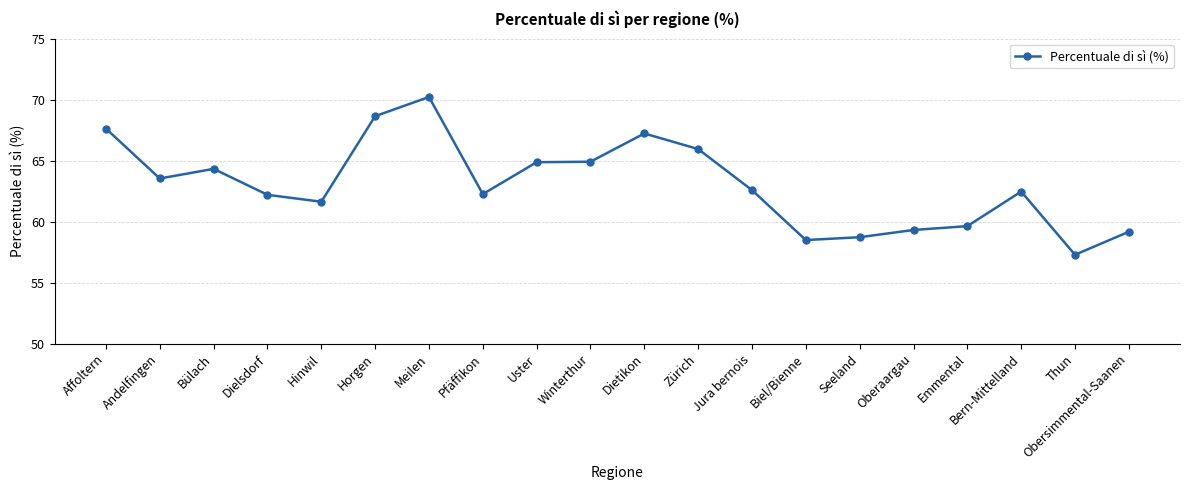

At which category does the data reach its first local peak?

Bülach